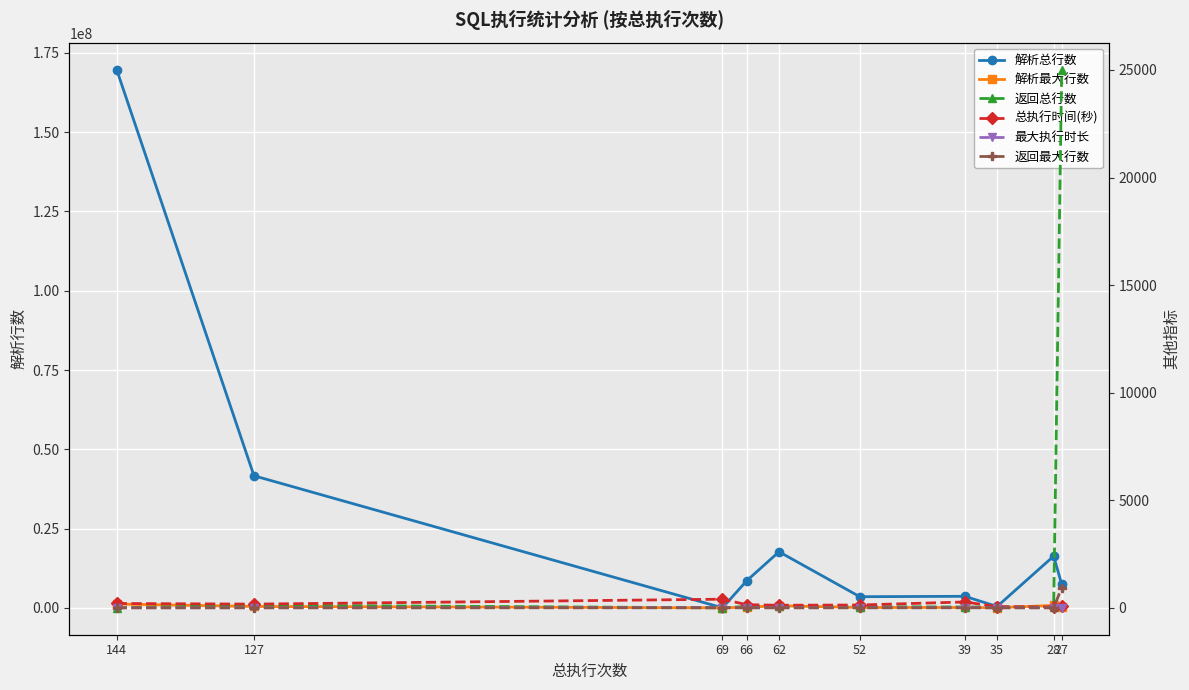

Rank the series by their maximum value, from lowest to highest.

最大执行时长, 总执行时间(秒), 返回最大行数, 返回总行数, 解析最大行数, 解析总行数